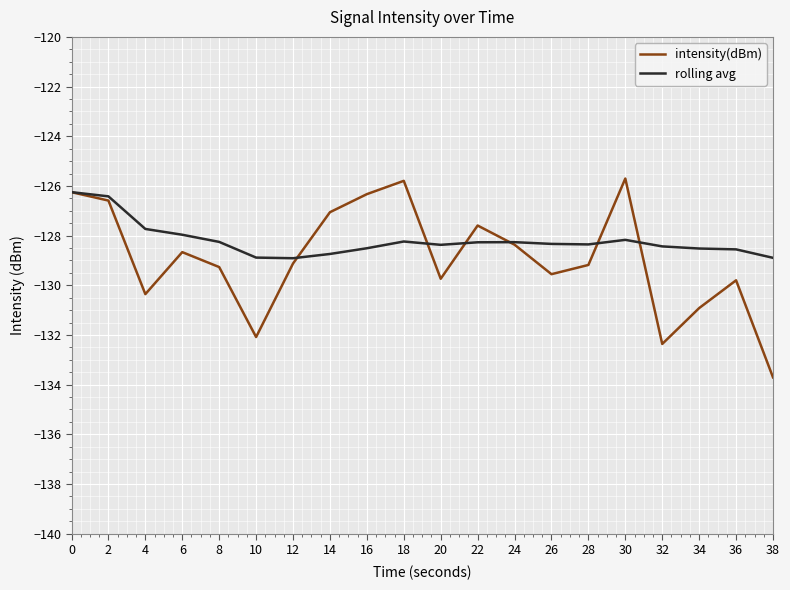

The value of rolling avg at 30 is -54.0. True or false?

False